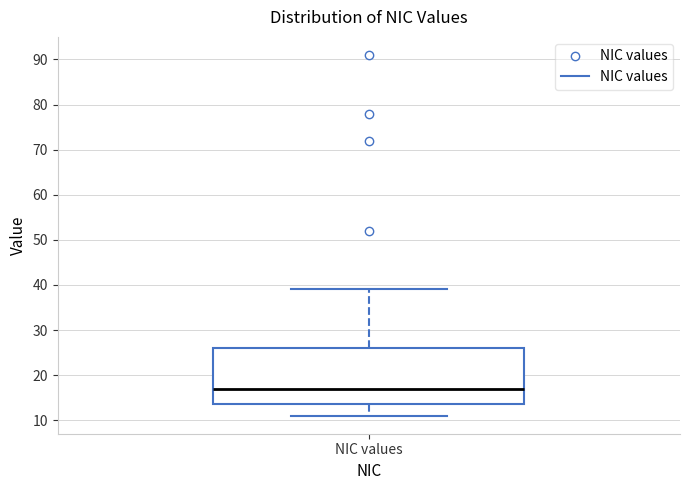

Read this box plot against the y-axis: the position of the median line, the range covered by the box, and the ends of both whiskers. The values are not printed on the chart, so give them approximately, as read against the axis.

median 17, box 14 to 26, whiskers 11 to 39